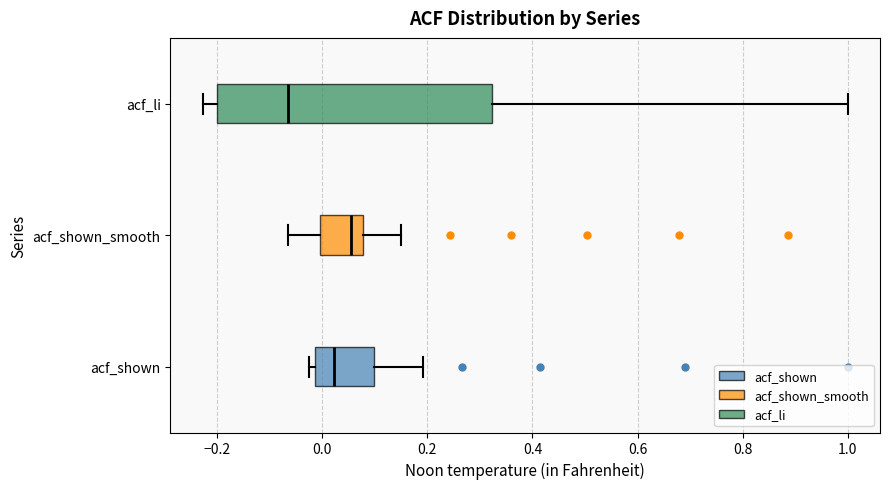

Reading bottom to top, read every box against the x-axis: the position of its median line, the range the box covers, and the ends of its whiskers. The values are not printed on the chart, so give them approximately, as read against the axis.

acf_shown: median 0.02, box -0.02 to 0.10, whiskers -0.02 (just left of the box's left edge) to 0.20
acf_shown_smooth: median 0.06, box 0.00 to 0.08, whiskers -0.06 to 0.16
acf_li: median -0.06, box -0.20 to 0.32, whiskers -0.22 to 1.00